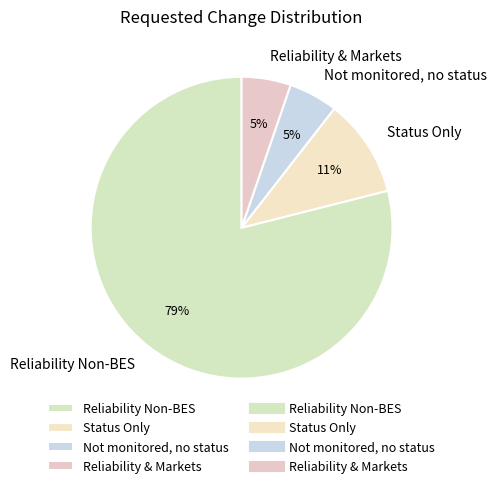

How many slices are in this pie chart?

4